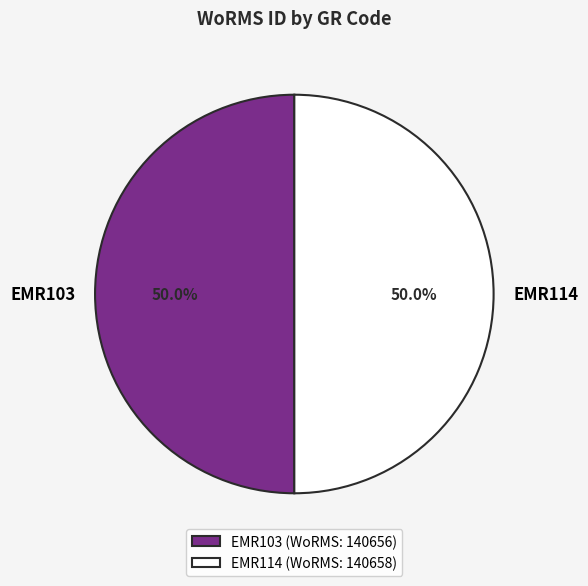

Is it true that EMR103 is 35% of the pie?

False